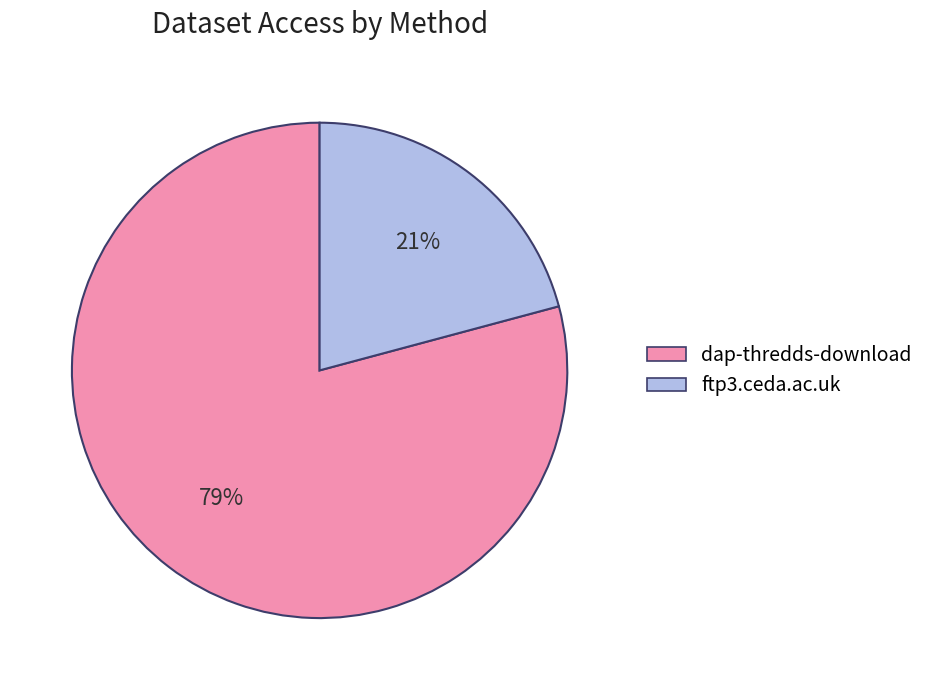

To the nearest percent, what is the difference between the largest and smallest slice percentages?

58%